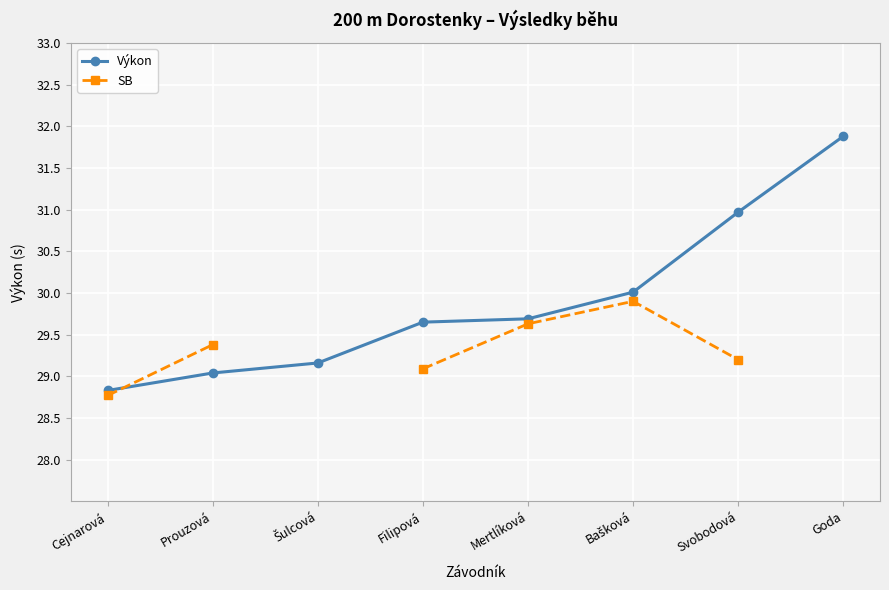

Where is the first local maximum for SB?

Bašková